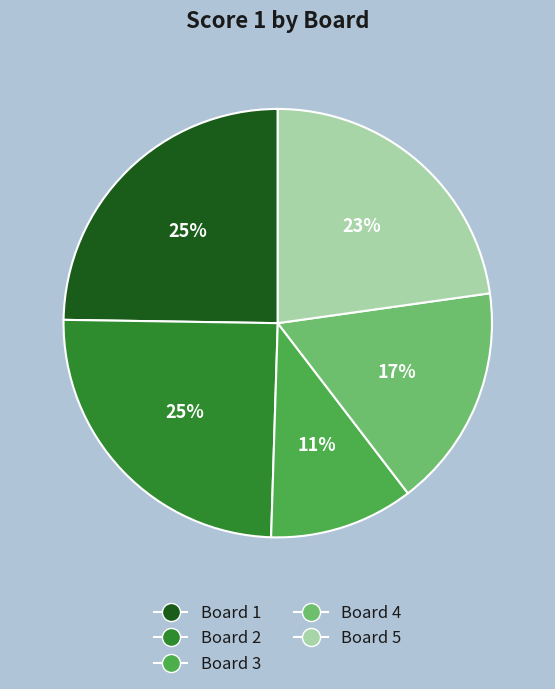

Is it true that Board 5 is 36% of the pie?

False